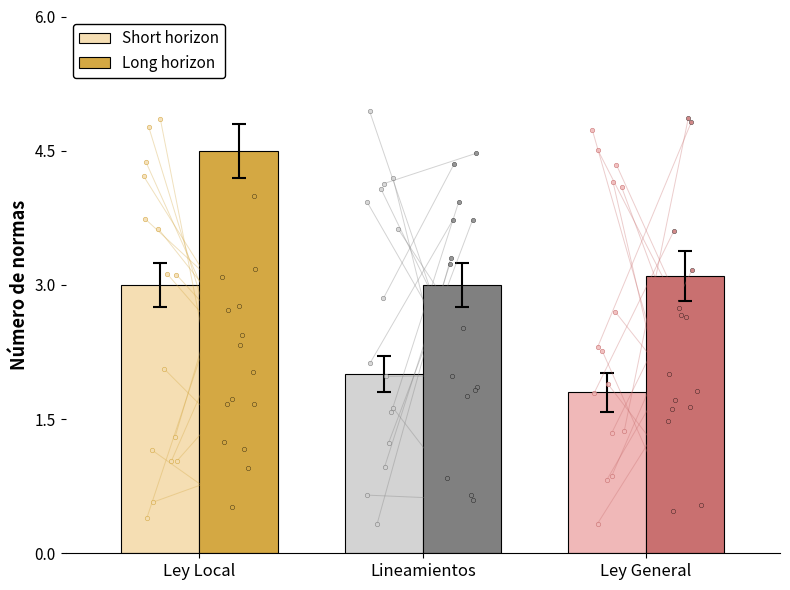

True or false: Short horizon has a value of 1.8 at Ley Local.

False